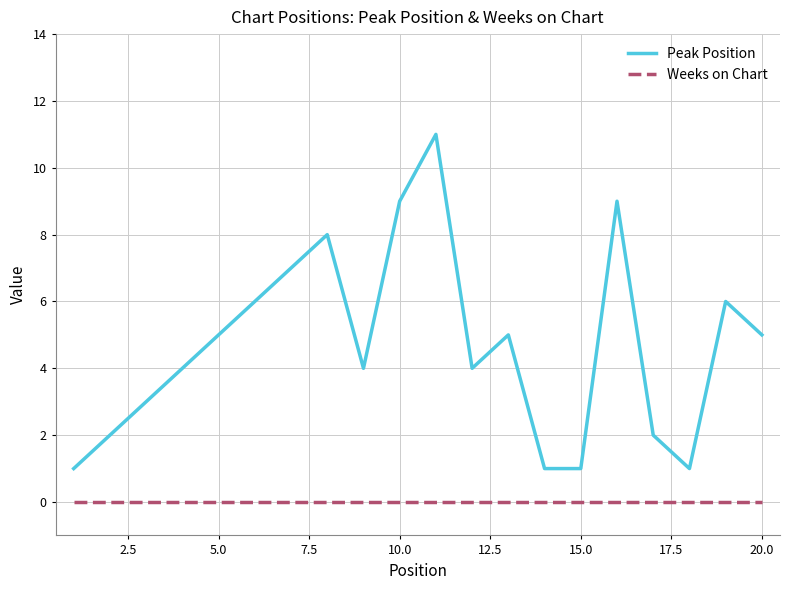

What are all the series names shown in the legend?

Peak Position, Weeks on Chart